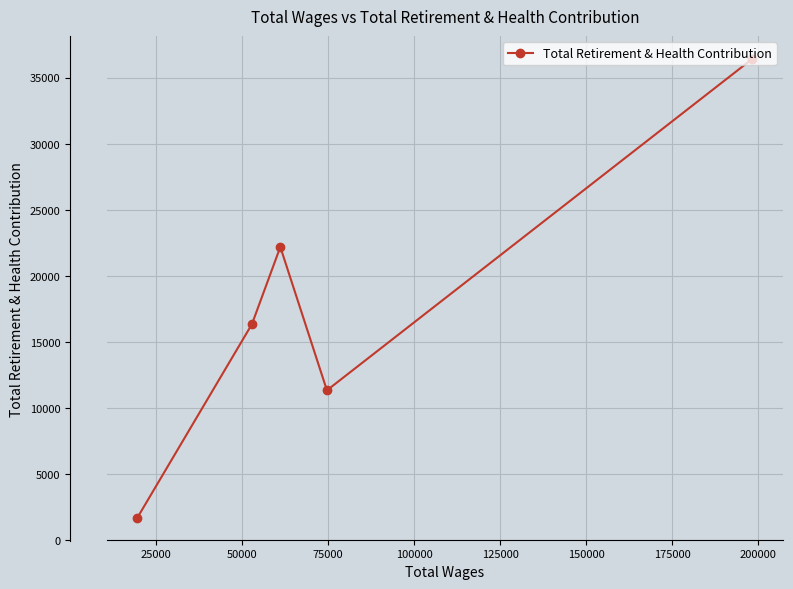

Does the chart display data point markers on the line(s)?

Yes